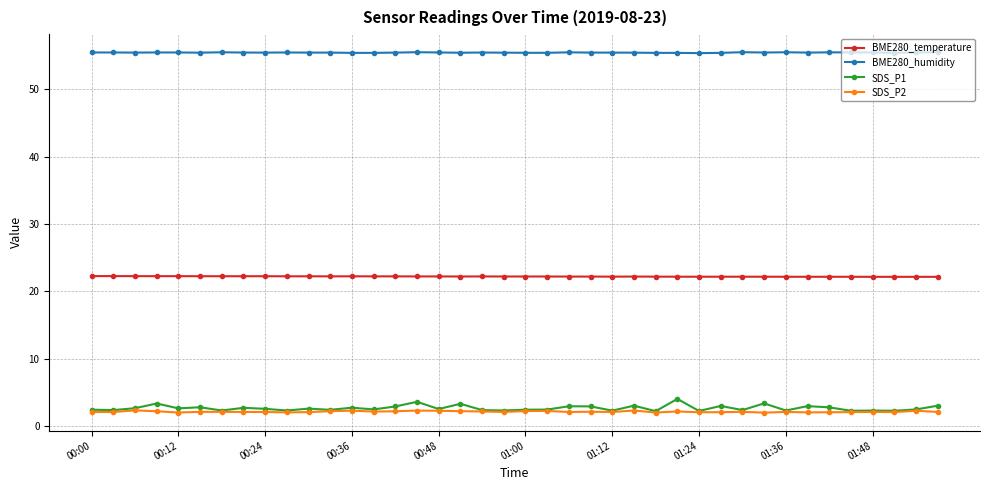

List the series in order of their peak value, lowest first.

SDS_P2, SDS_P1, BME280_temperature, BME280_humidity